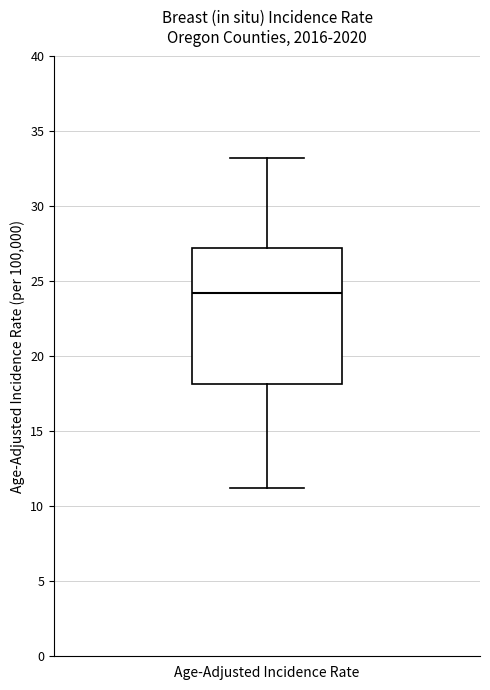

Where does the median line of the box for Age-Adjusted Incidence Rate sit on the y-axis? The values are not printed on the chart, so give them approximately, as read against the axis.

24